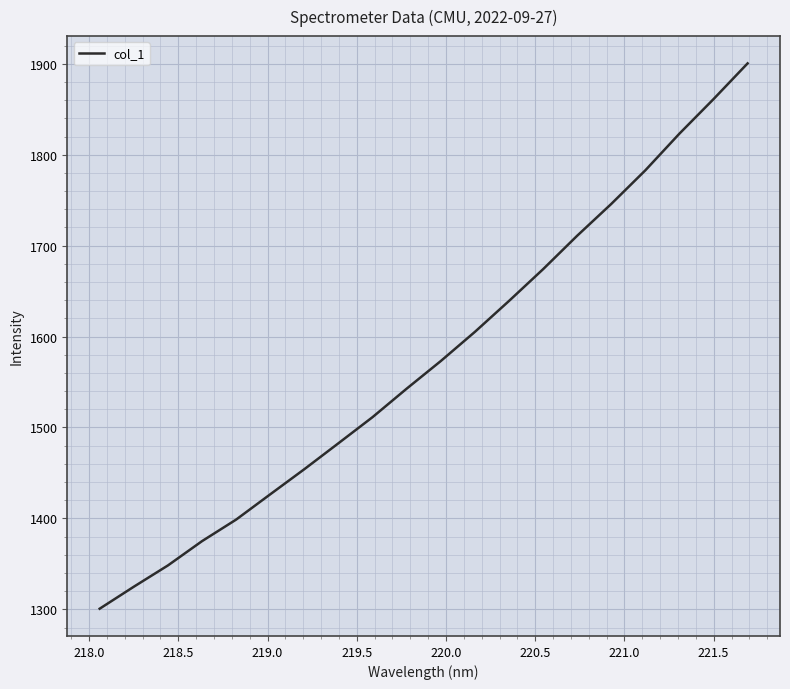

Reading left to right, transcribe all the data shown in this chart.

1300.7	1324.9	1348.3	1375.0	1398.7	1426.5	1454.2	1482.7	1511.4	1542.8	1573.1	1605.2	1639.2	1674.1	1710.9	1745.9	1782.9	1823.2	1861.2	1900.5